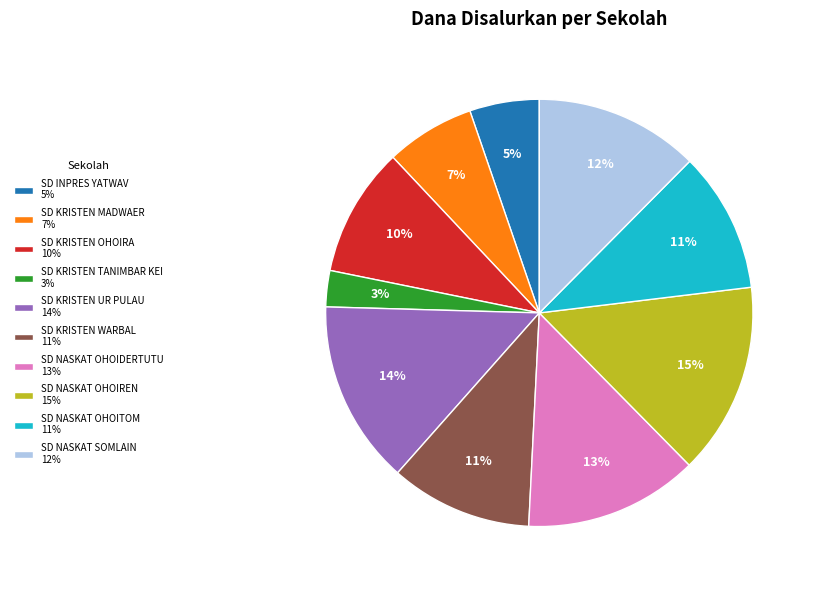

Which slice is the largest?

SD NASKAT OHOIREN